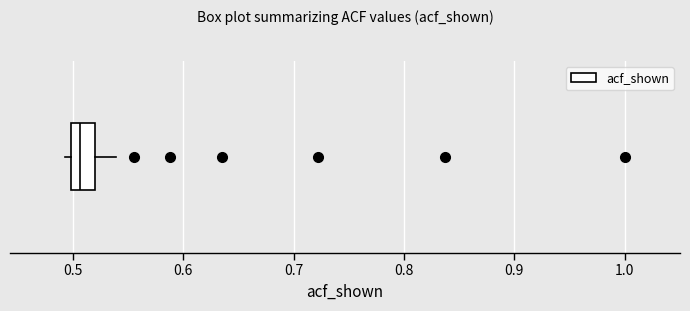

Where is the right edge of the box on the x-axis? The values are not printed on the chart, so give them approximately, as read against the axis.

0.52